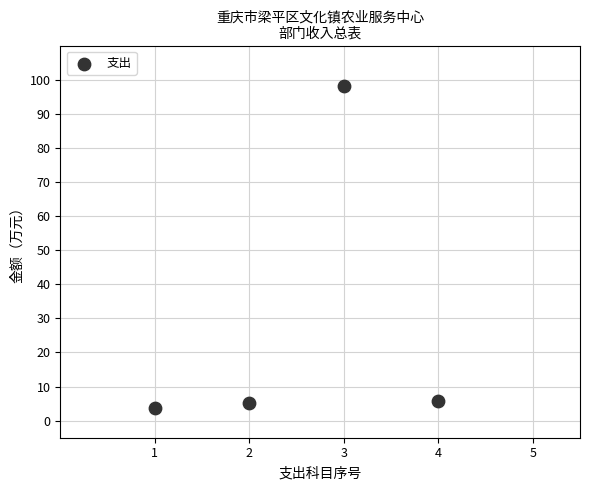

What is the range of Y values (max minus min)?

94.4